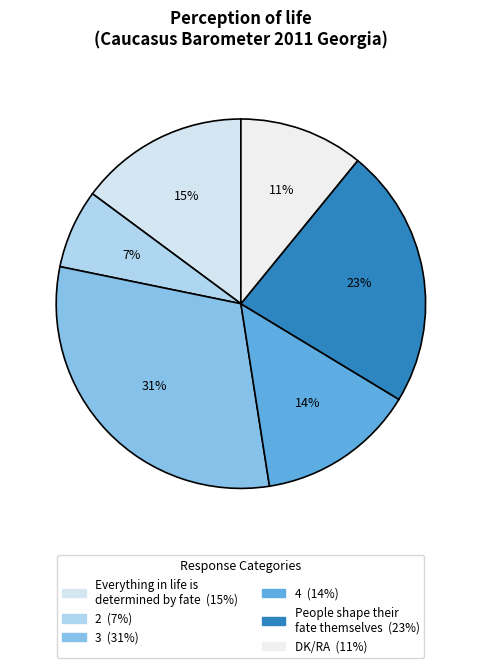

Does any single category account for the majority?

No